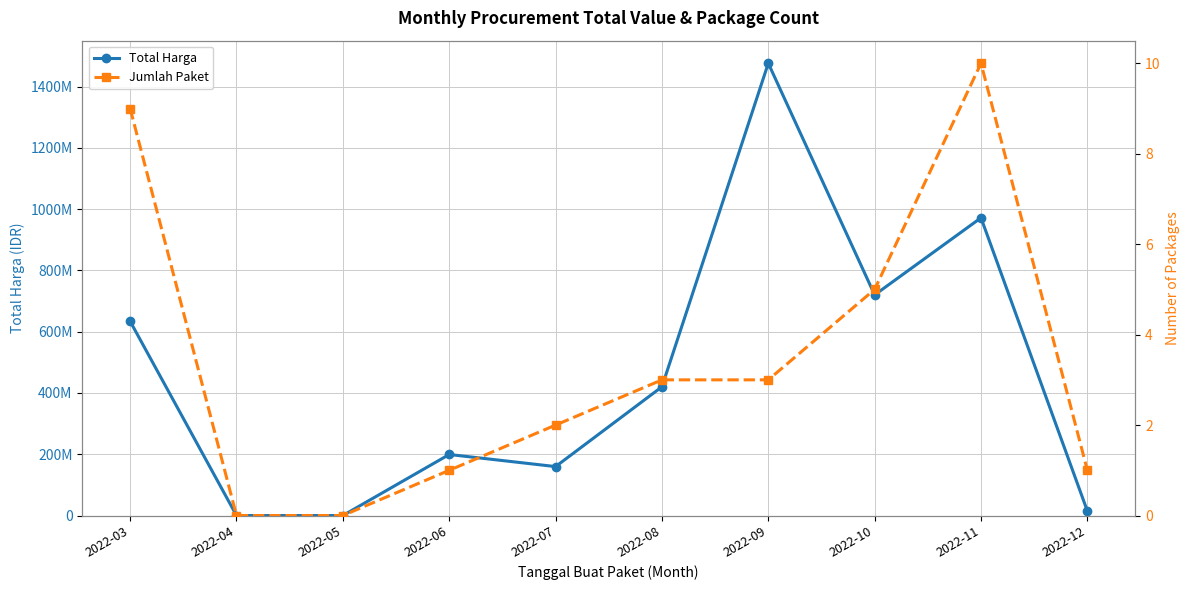

At which label does Total Harga first exceed 420196780?

2022-03